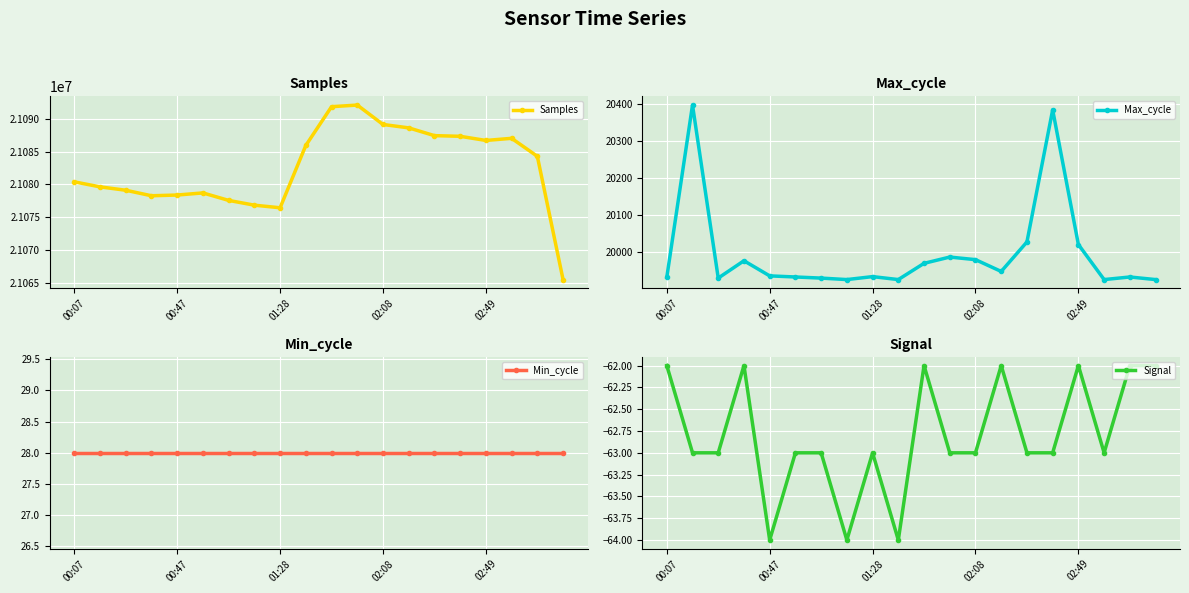

Reading left to right, list all the values displayed in this chart.

Samples: 21080395	21079631	21079116	21078276	21078387	21078709	21077570	21076843	21076446	21085939	21091839	21092089	21089134	21088614	21087432	21087331	21086700	21087023	21084283	21065513
Max_cycle: 19930	20397	19928	19975	19934	19931	19928	19924	19932	19924	19968	19985	19978	19946	20026	20384	20019	19924	19931	19924
Min_cycle: 28	28	28	28	28	28	28	28	28	28	28	28	28	28	28	28	28	28	28	28
Signal: -62	-63	-63	-62	-64	-63	-63	-64	-63	-64	-62	-63	-63	-62	-63	-63	-62	-63	-62	-62